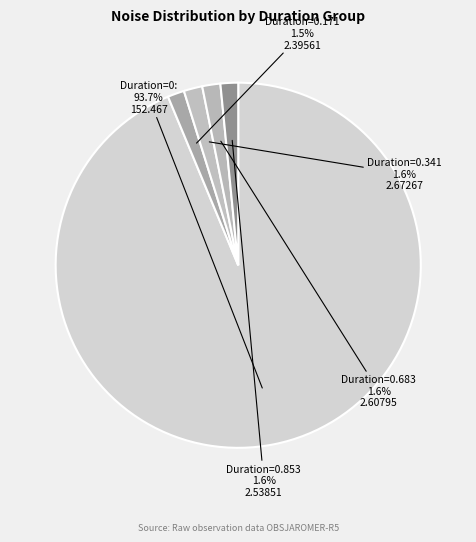

Is there a majority slice in this chart?

Yes